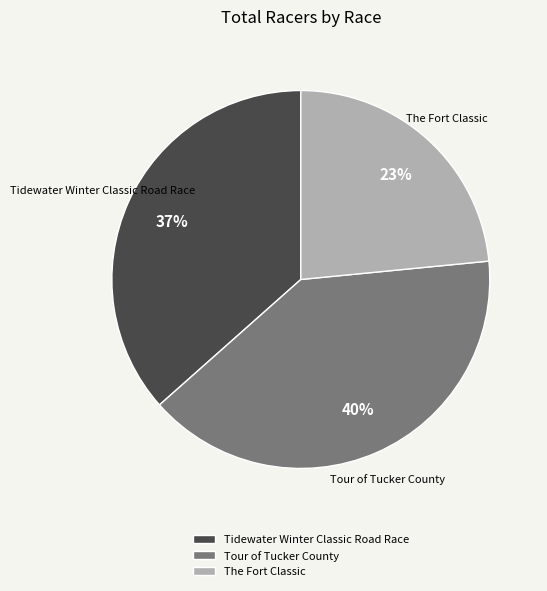

Is there a majority slice in this chart?

No